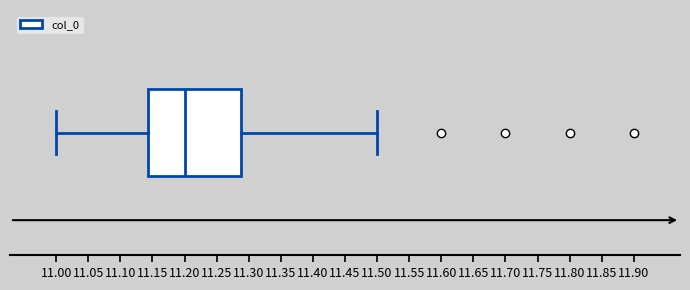

Read this box plot against the x-axis: the position of the median line, the range covered by the box, and the ends of both whiskers. The values are not printed on the chart, so give them approximately, as read against the axis.

median 11.200, box 11.145 to 11.290, whiskers 11.000 to 11.500